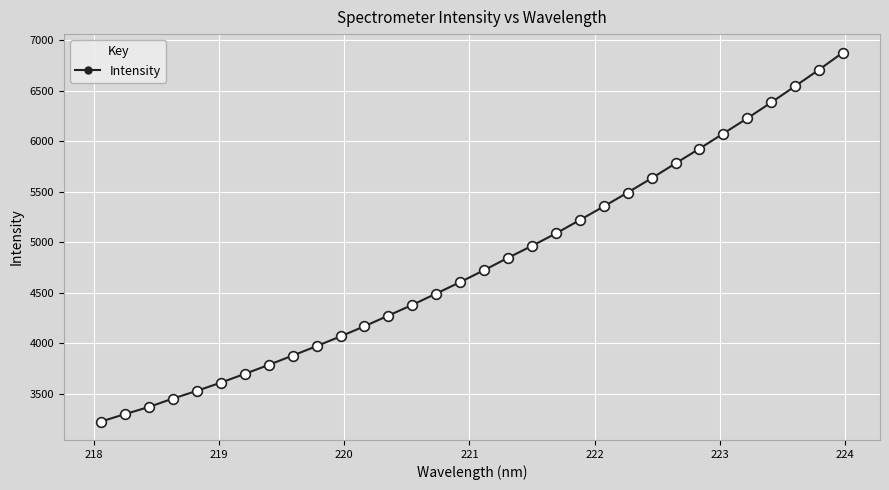

True or false: there are more than 2 points higher than both neighbors.

False